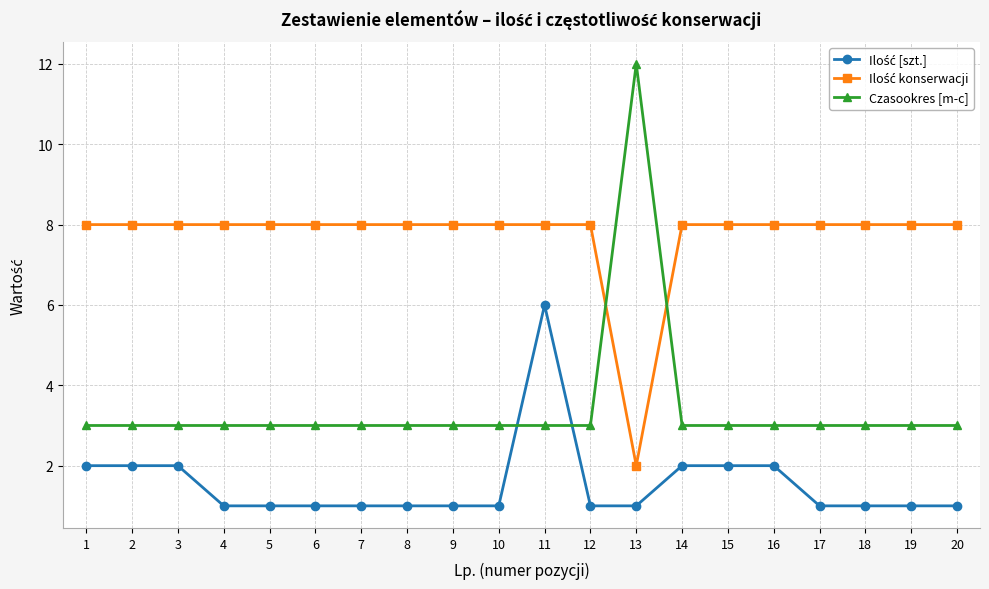

Is it true that Czasookres [m-c] equals 12 at 13?

True